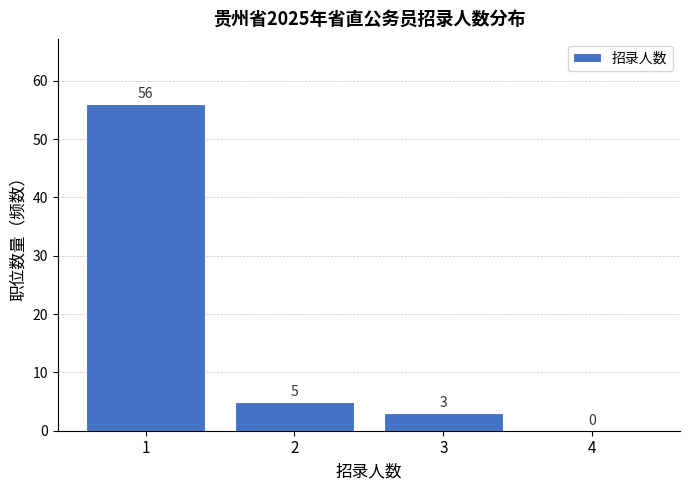

Reading left to right, extract all data points from this chart.

1=56	2=5	3=3	4=0